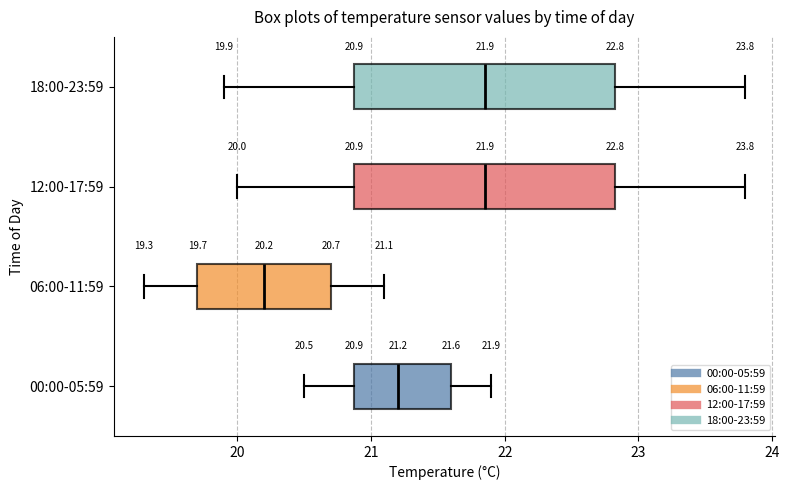

Which box has the furthest to the left median line?

06:00-11:59